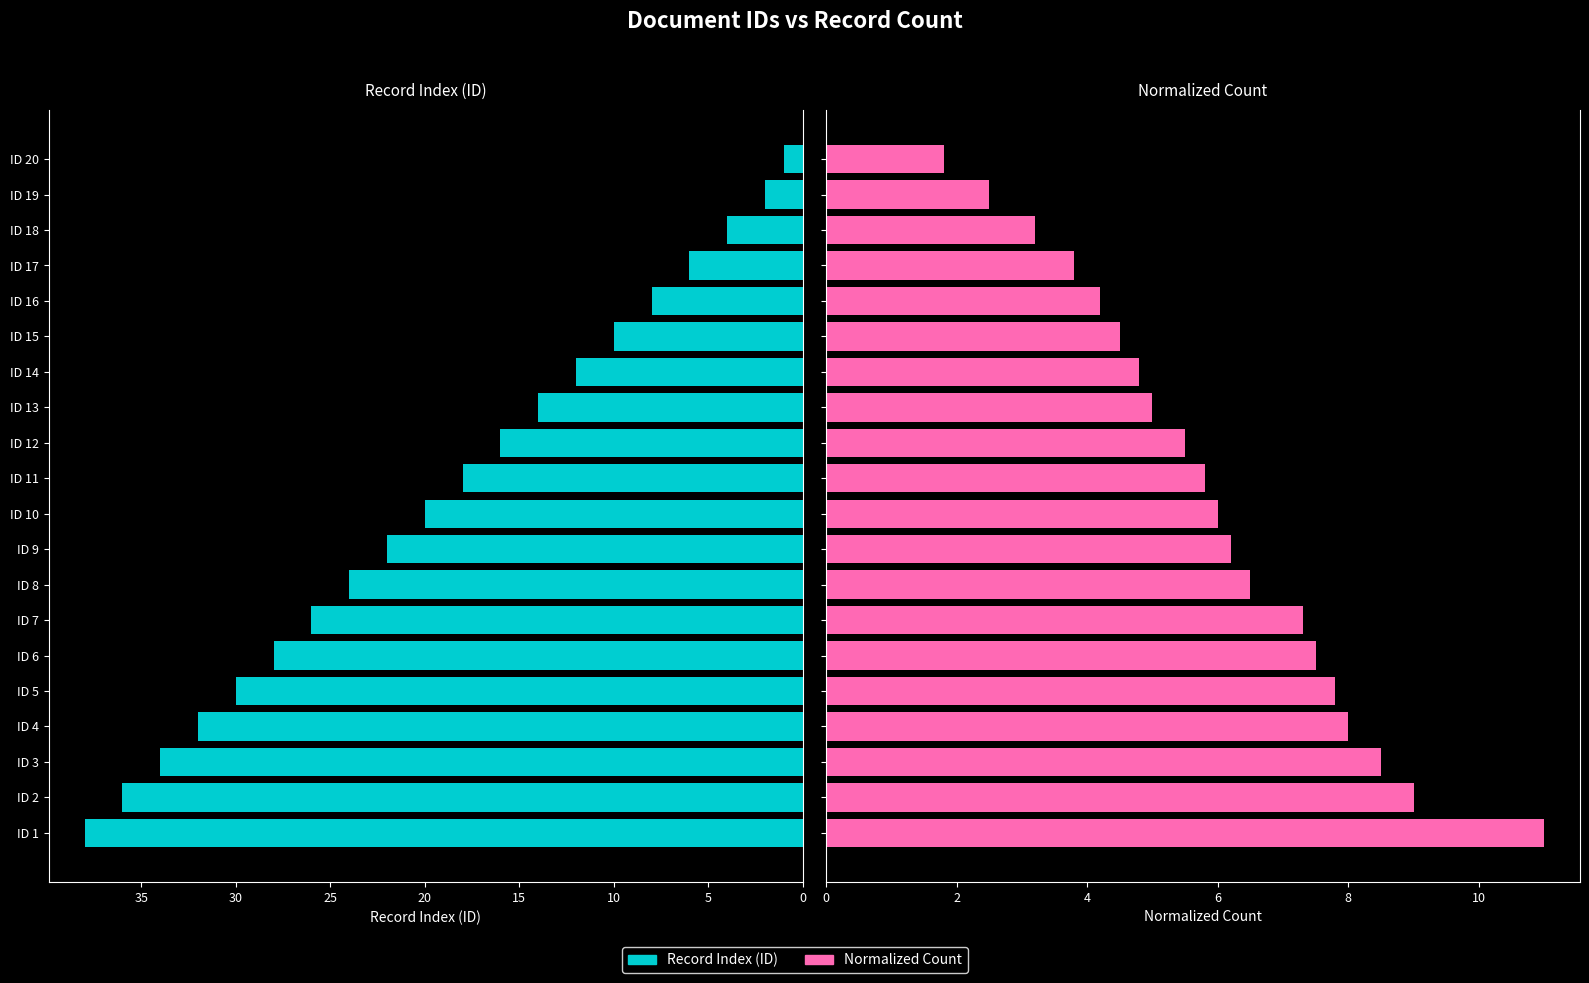

Reading left to right, list all the values displayed in this chart.

Record Index (ID): 38.0	36.0	34.0	32.0	30.0	28.0	26.0	24.0	22.0	20.0	18.0	16.0	14.0	12.0	10.0	8.0	6.0	4.0	2.0	1.0
Normalized Count: 11.0	9.0	8.5	8.0	7.8	7.5	7.3	6.5	6.2	6.0	5.8	5.5	5.0	4.8	4.5	4.2	3.8	3.2	2.5	1.8